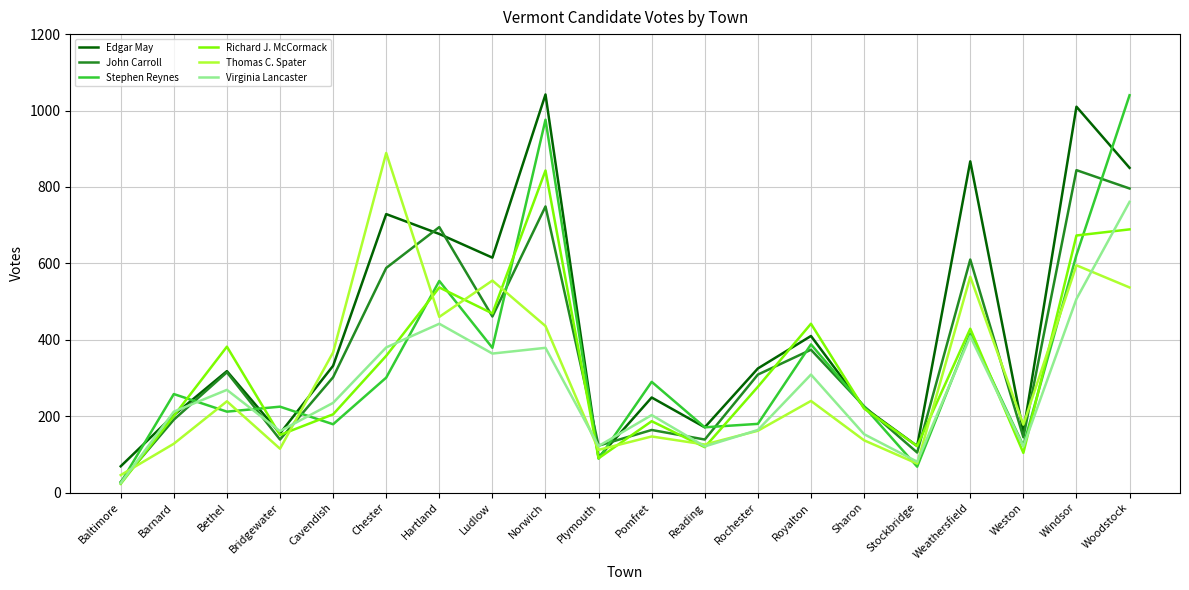

How many interior local valleys does the Thomas C. Spater series have?

6